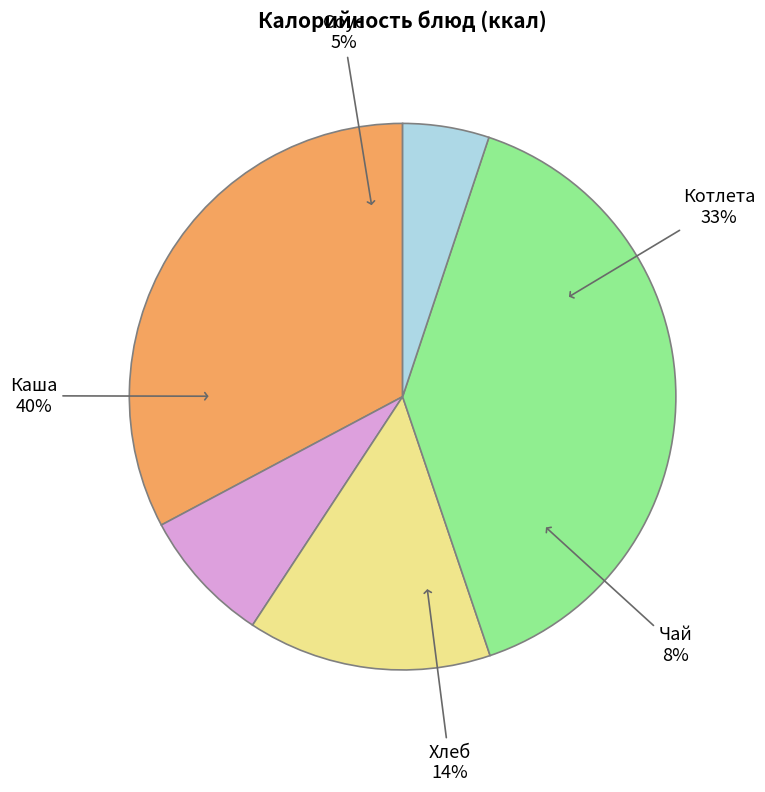

What percentage is the Каша гречневая рассыпчатая slice, to the nearest percent?

40%